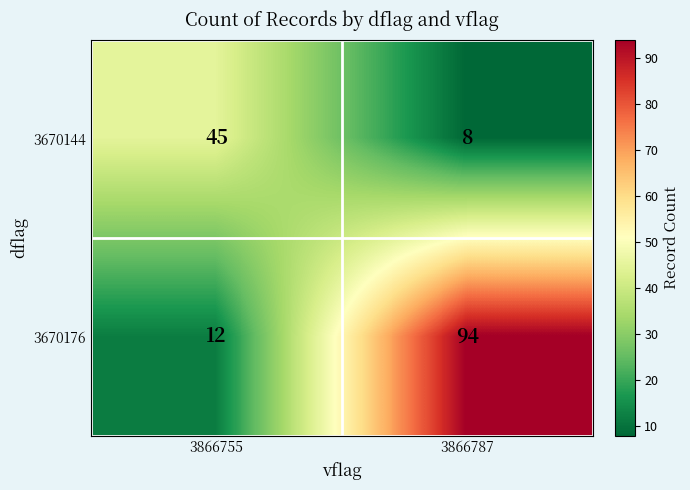

What is the greatest value displayed?

94